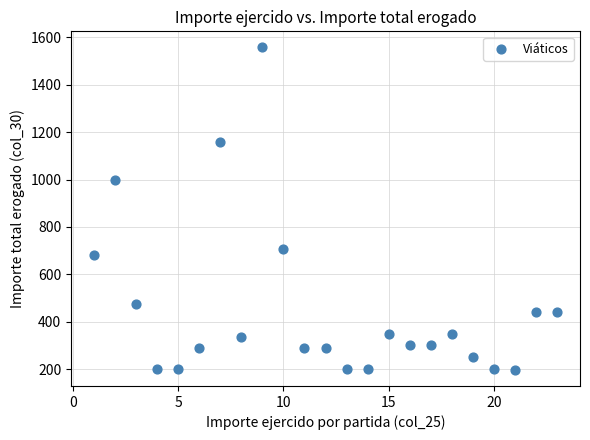

What is the range of Y values (max minus min)?

1361.4